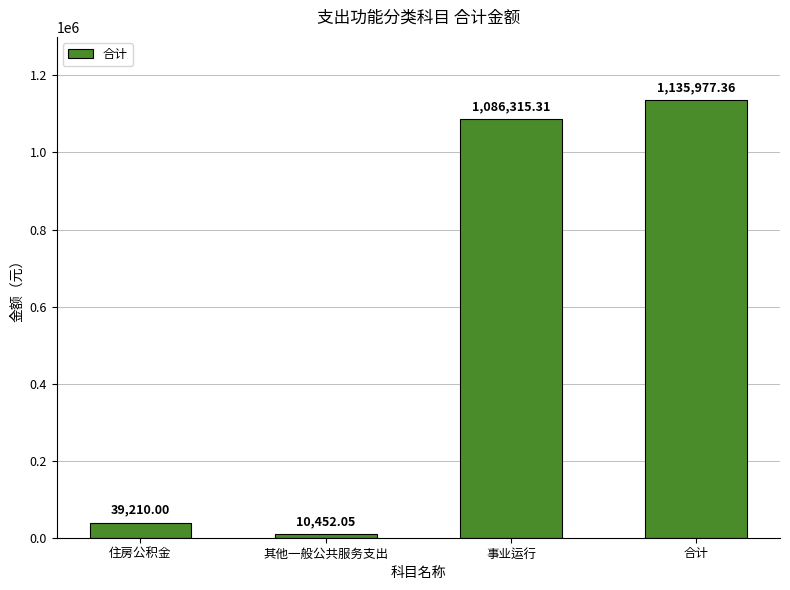

At which category does the chart reach its minimum across all series?

其他一般公共服务支出